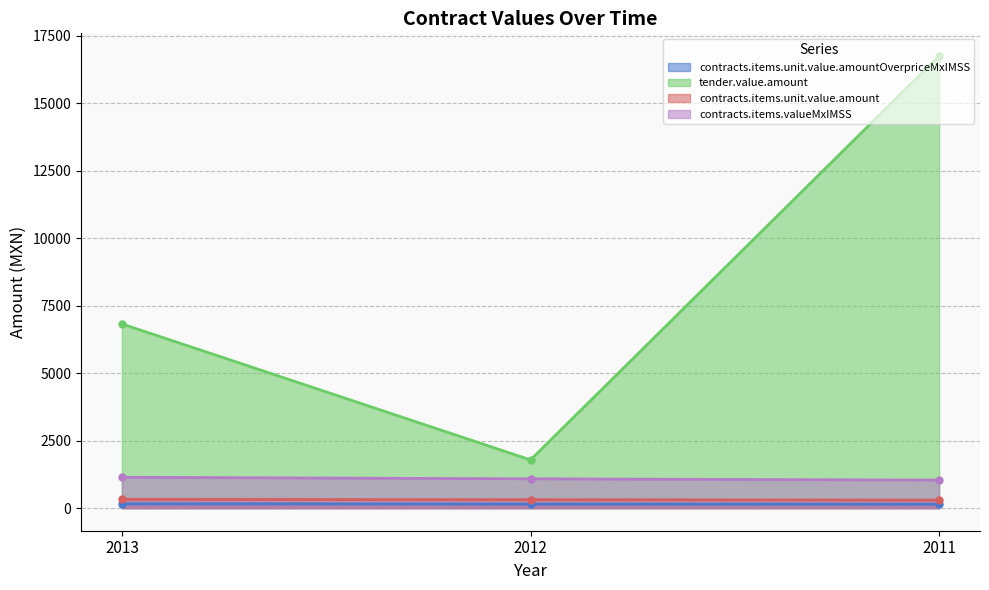

How many data points in contracts.items.unit.value.amountOverpriceMxIMSS are above 149?

2